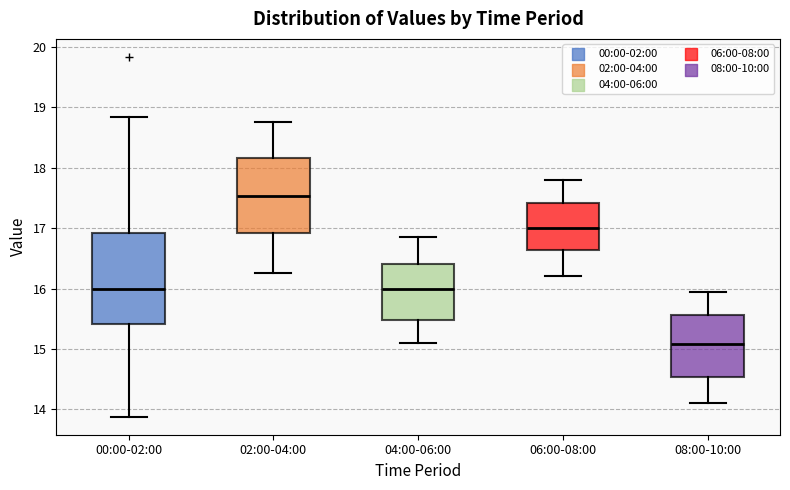

Which box's median line is the lowest?

08:00-10:00